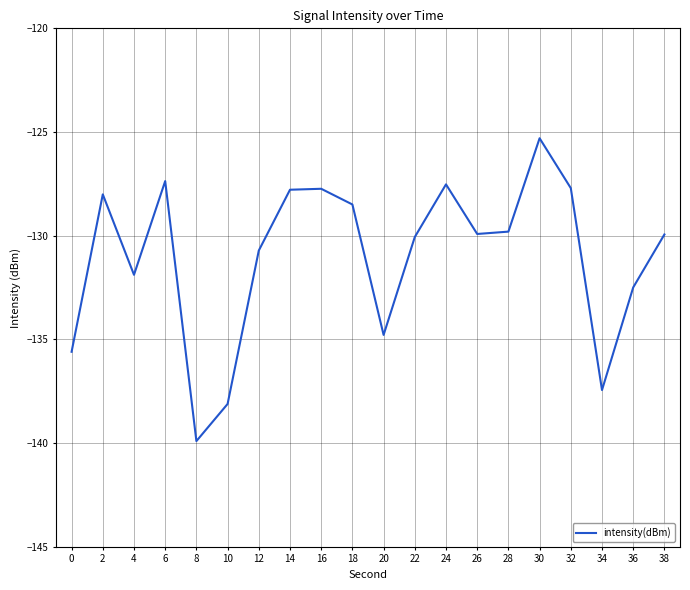

Where does the data first go above -129?

2